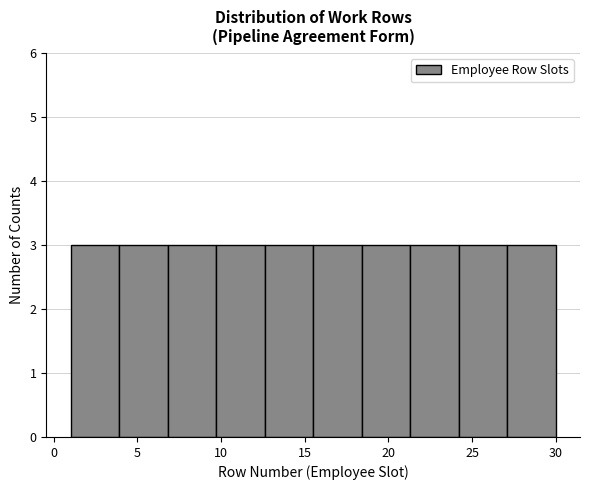

Reading left to right, transcribe this chart: for each bar, give the range it covers on the x-axis and its height. Neither the bar edges nor the heights are printed on the chart, so give them approximately, as read against the axes.

1.0 to 3.9: 3
3.9 to 6.8: 3
6.8 to 9.7: 3
9.7 to 12.6: 3
12.6 to 15.5: 3
15.5 to 18.4: 3
18.4 to 21.3: 3
21.3 to 24.2: 3
24.2 to 27.1: 3
27.1 to 30.0: 3